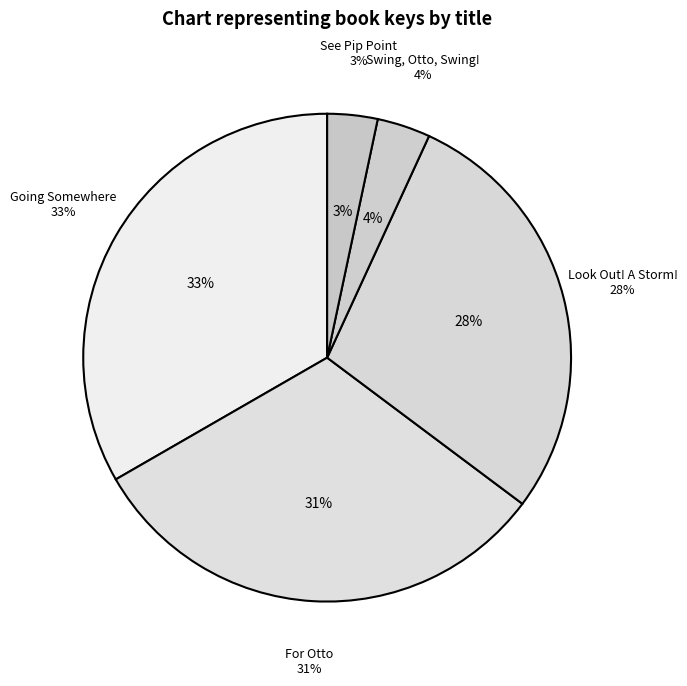

What percentage is the Swing, Otto, Swing! slice, to the nearest percent?

4%